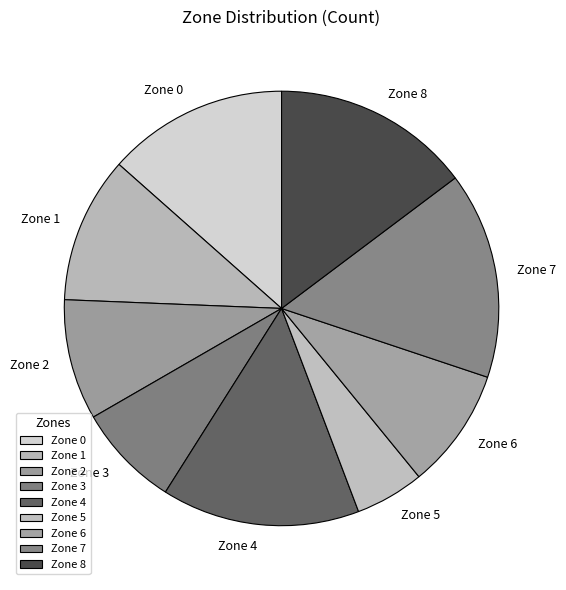

True or false: Zone 4 accounts for 15% of the total.

True